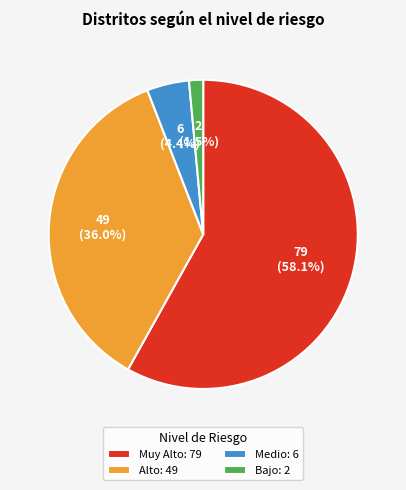

What percentage is the Medio slice, to the nearest percent?

4%